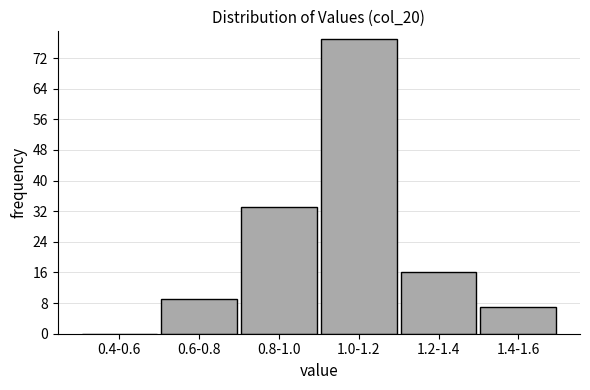

Reading right to left, extract all data points from this chart.

1.4-1.6=7	1.2-1.4=16	1.0-1.2=77	0.8-1.0=33	0.6-0.8=9	0.4-0.6=0